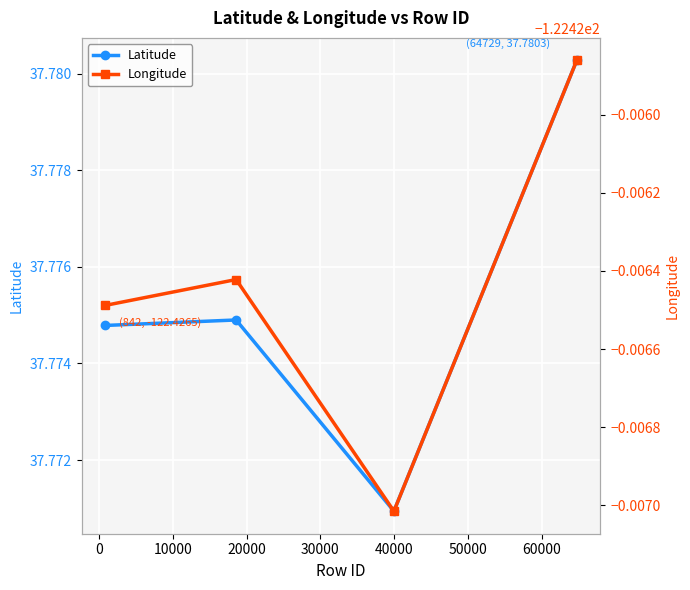

Which series has the largest range (max minus min)?

Latitude